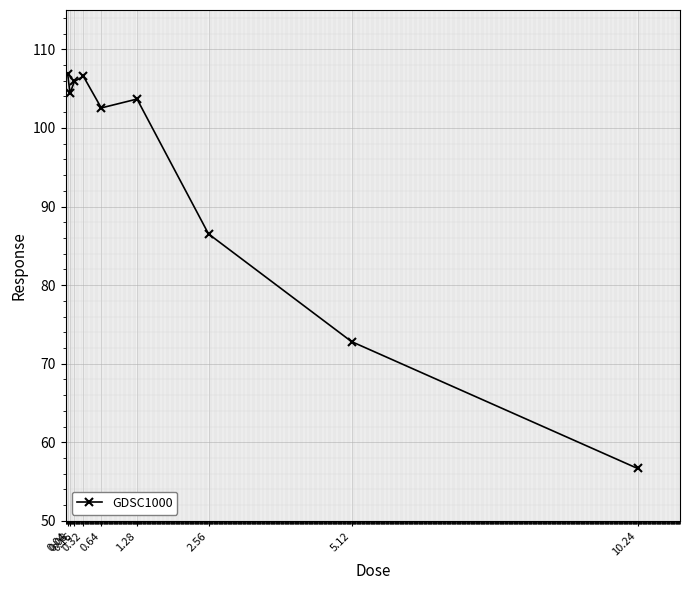

What is the difference between the maximum and minimum values?

50.1